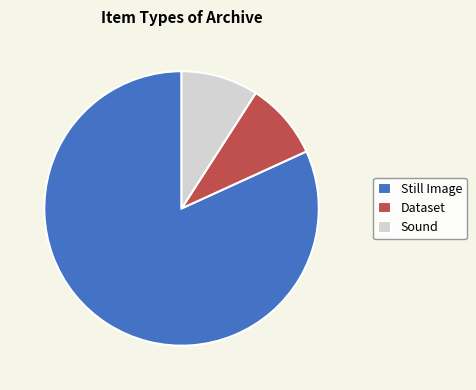

What is the ratio of the value at Still Image to the value at Dataset?

9.0